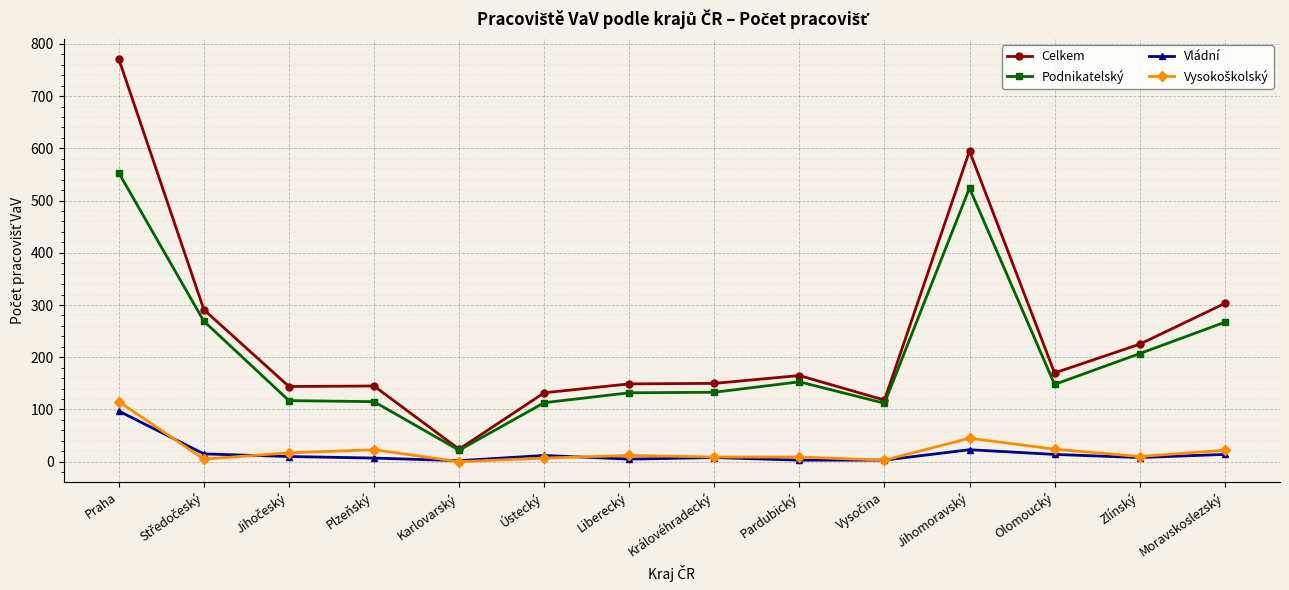

What is the spread (max minus min) of values at Jihomoravský?

572